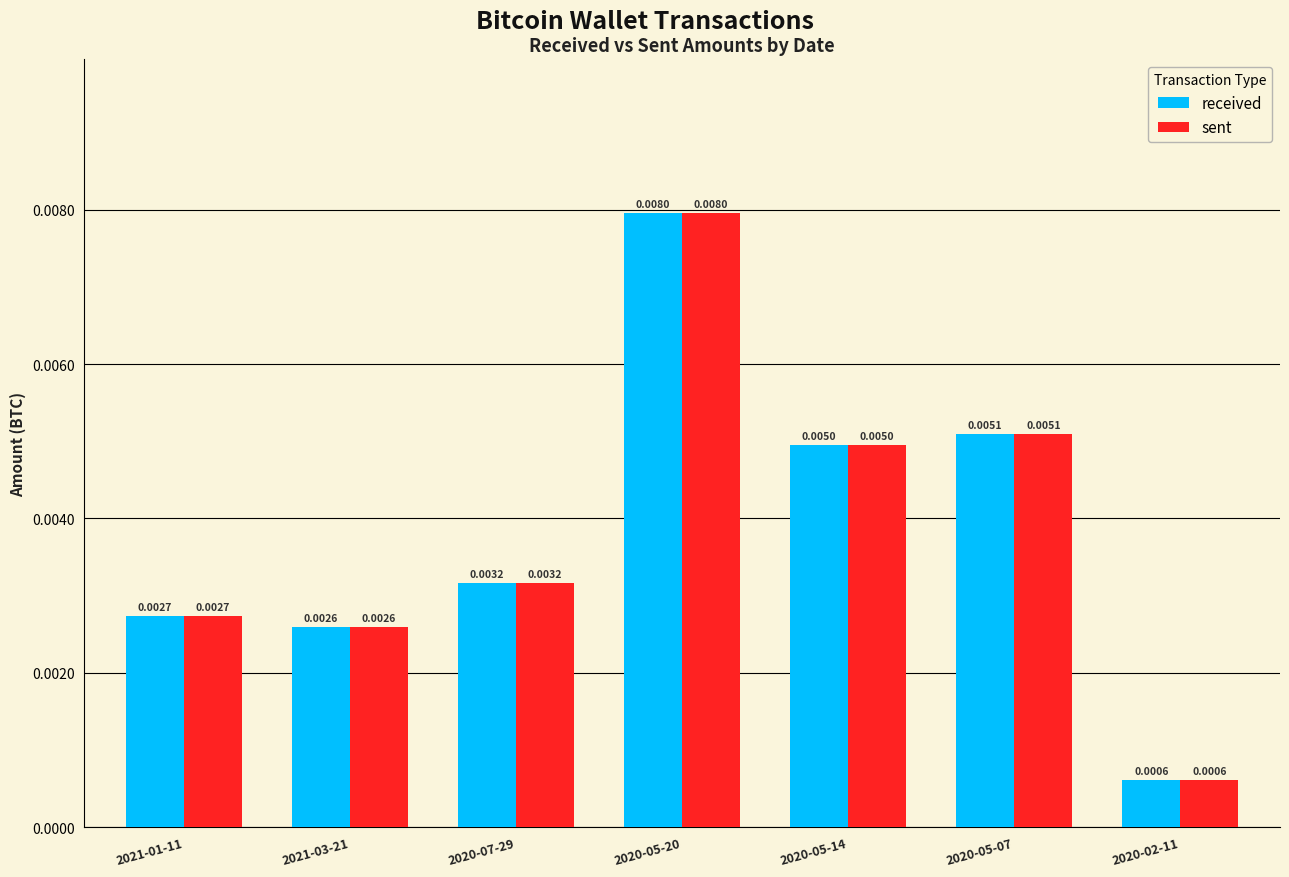

How many bars are there in total?

14